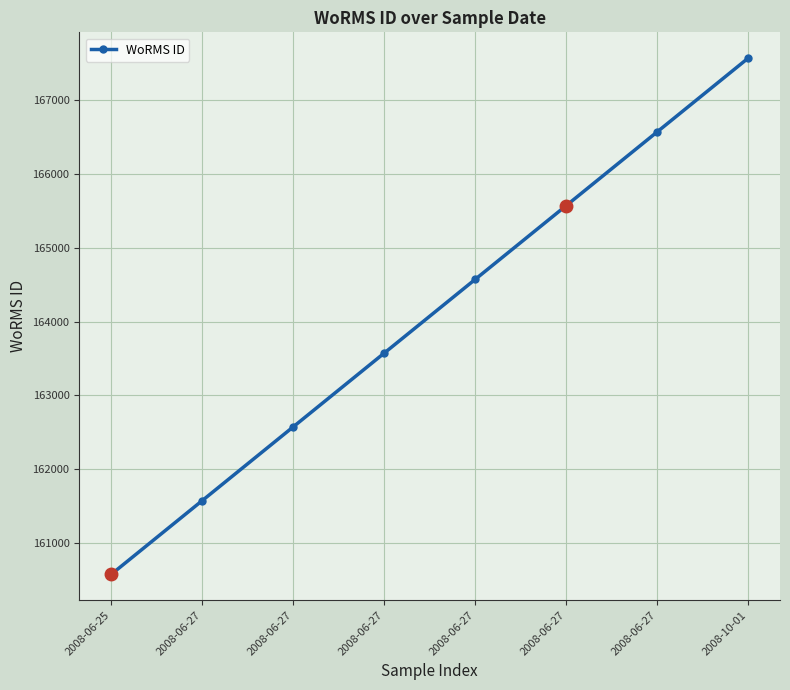

How many data points are less than 164572?

4